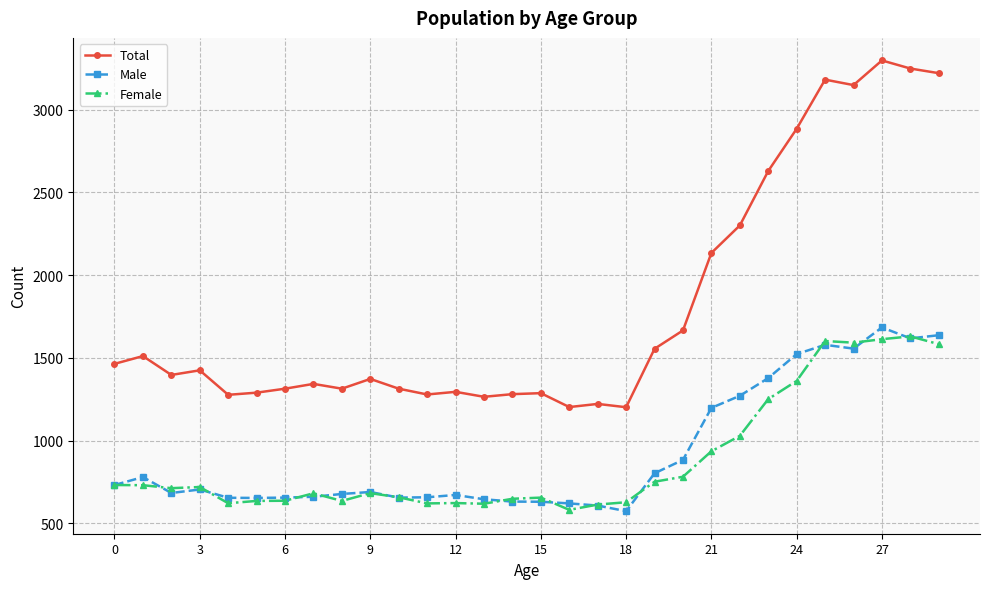

True or false: Total and Male intersect in this chart.

False